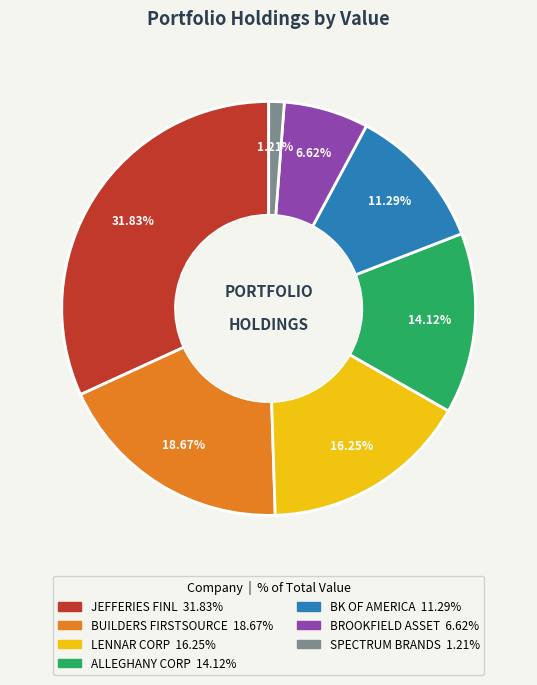

Is there any slice that represents more than half of the pie?

No